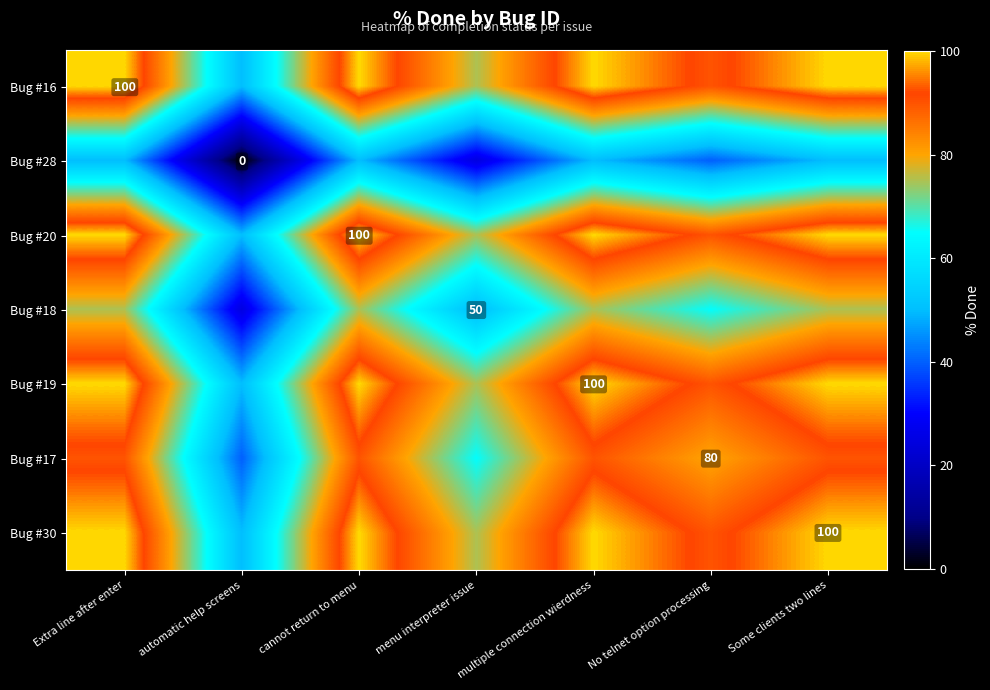

What is the maximum value shown in the chart?

100